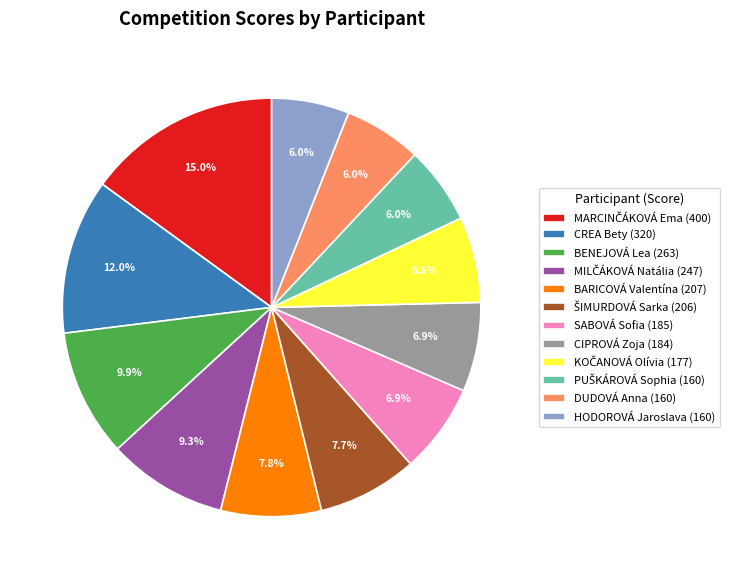

How many segments does this pie chart have?

12